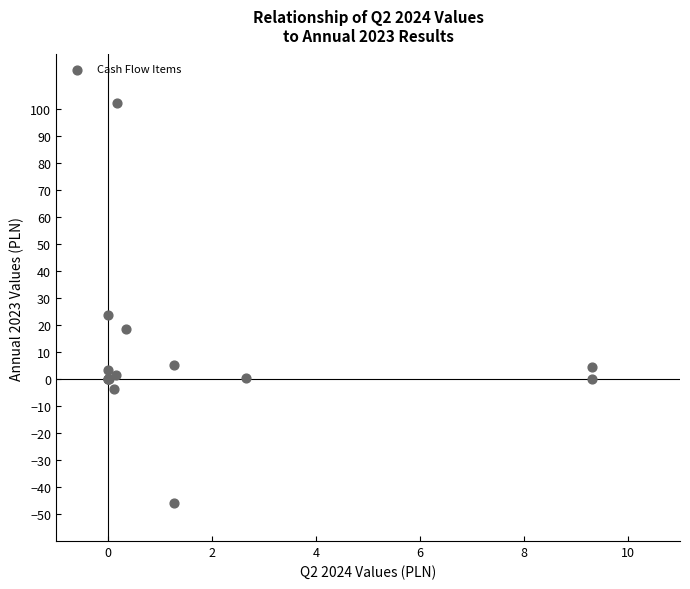

What Y value in the scatter plot is closest to 28?

23.5